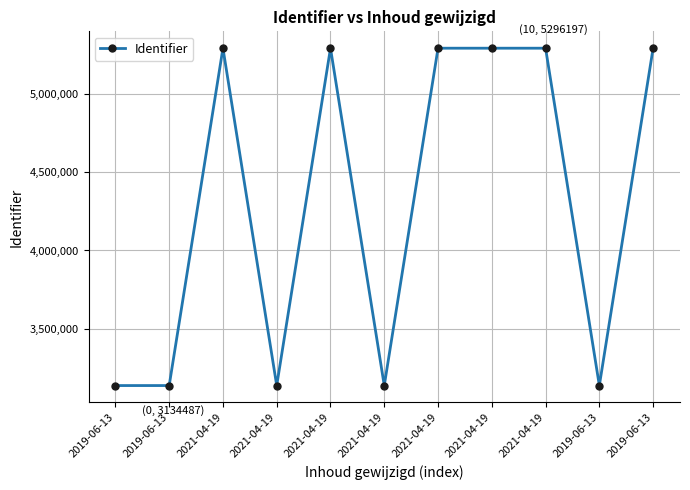

List the labels in order of value, largest first.

2019-06-13, 2021-04-19, 2021-04-19, 2021-04-19, 2021-04-19, 2021-04-19, 2019-06-13, 2021-04-19, 2021-04-19, 2019-06-13, 2019-06-13